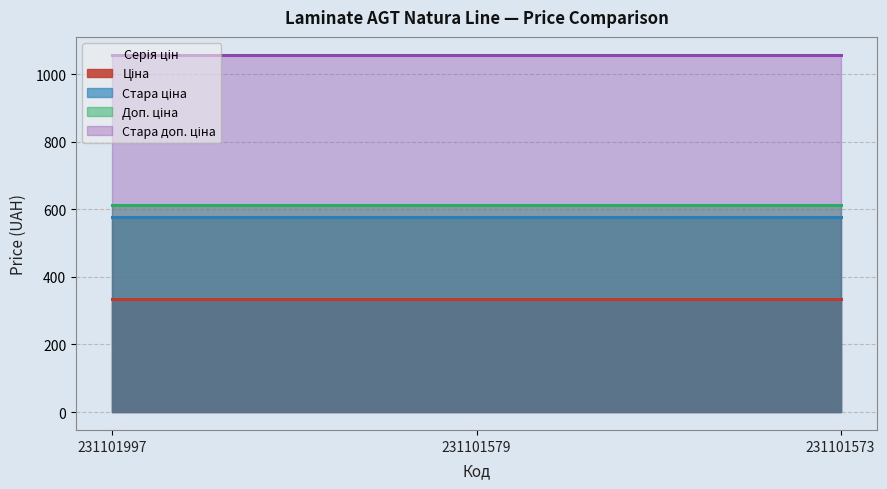

Reading left to right, what are all the values shown in this chart?

Ціна: 231101997=334.4	231101579=334.4	231101573=334.4
Стара ціна: 231101997=576.6	231101579=576.6	231101573=576.6
Доп. ціна: 231101997=613.0	231101579=613.0	231101573=613.0
Стара доп. ціна: 231101997=1057.2	231101579=1057.2	231101573=1057.2